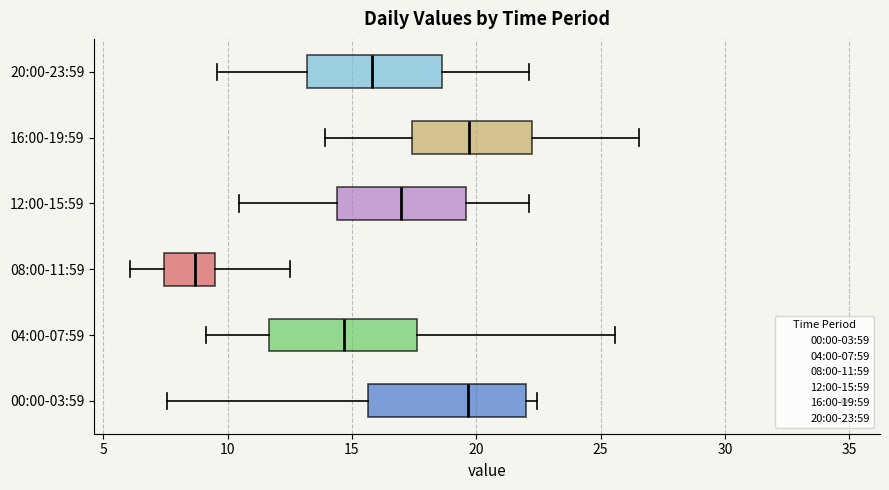

Where does the median line of the box for 04:00-07:59 sit on the x-axis? The values are not printed on the chart, so give them approximately, as read against the axis.

14.5